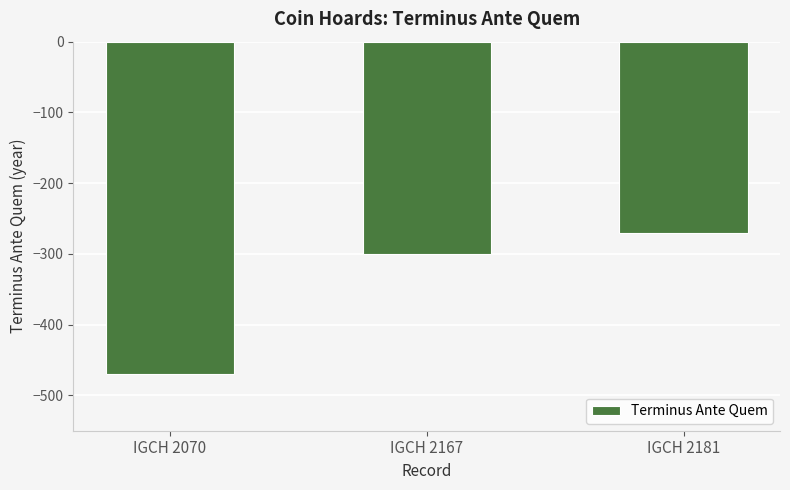

How many values are below -300?

1